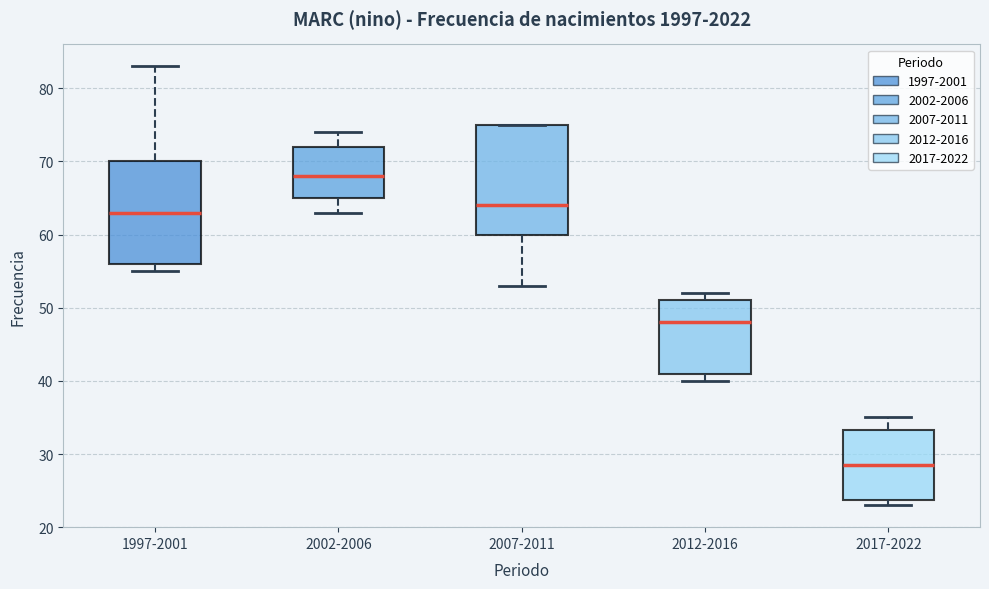

Reading left to right, read every box against the y-axis: the position of its median line, the range the box covers, and the ends of its whiskers. The values are not printed on the chart, so give them approximately, as read against the axis.

1997-2001: median 63, box 56 to 70, whiskers 55 to 83
2002-2006: median 68, box 65 to 72, whiskers 63 to 74
2007-2011: median 64, box 60 to 75, whiskers 53 to 75
2012-2016: median 48, box 41 to 51, whiskers 40 to 52
2017-2022: median 29, box 24 to 33, whiskers 23 to 35